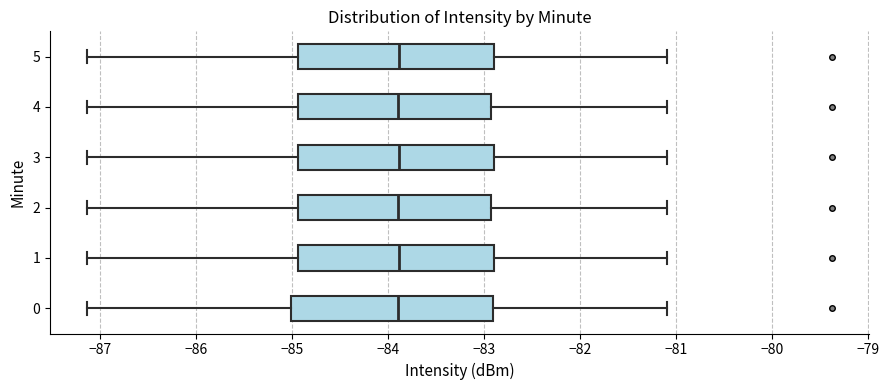

Where does the left whisker of the box at y = 2 end on the x-axis? The values are not printed on the chart, so give them approximately, as read against the axis.

-87.1